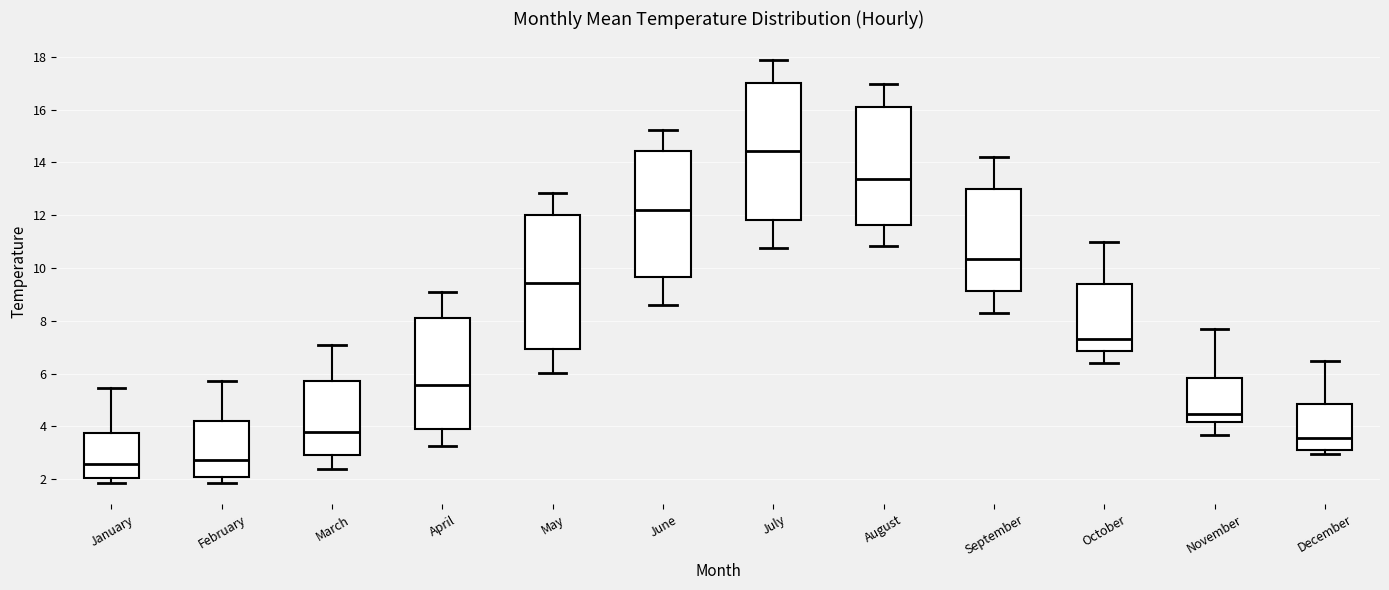

Which box has the highest median line?

July